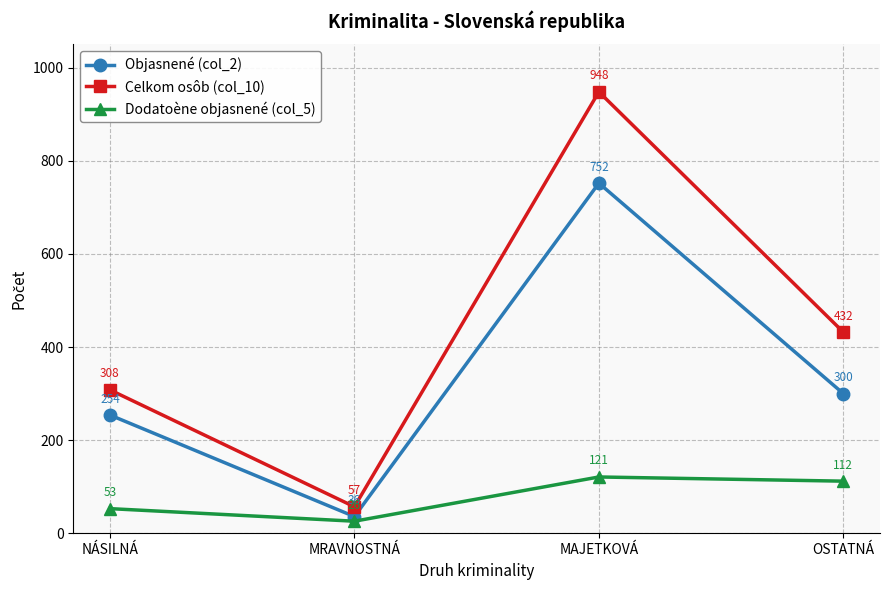

Which series has the largest range (max minus min)?

Celkom osôb (col_10)